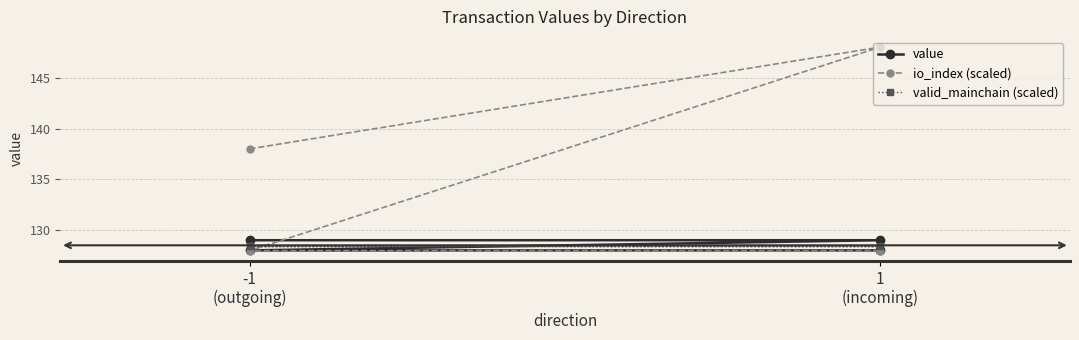

How many series are shown in this chart?

3